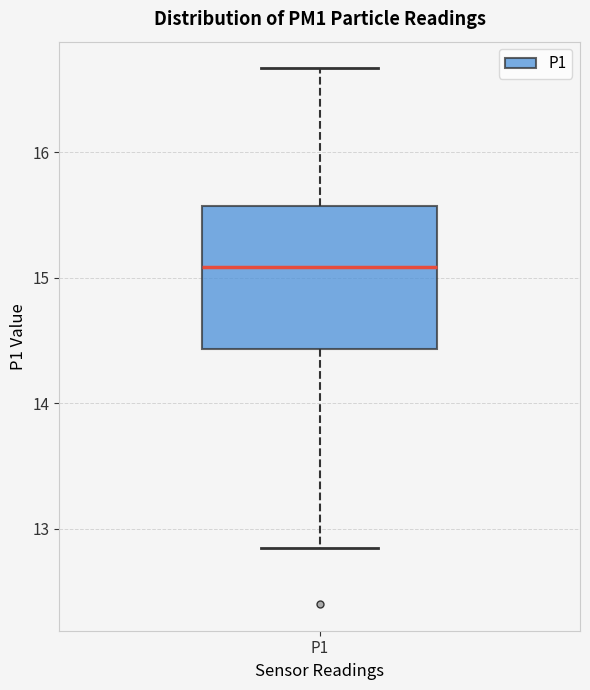

Read this box plot against the y-axis: the position of the median line, the range covered by the box, and the ends of both whiskers. The values are not printed on the chart, so give them approximately, as read against the axis.

median 15.1, box 14.4 to 15.6, whiskers 12.9 to 16.7